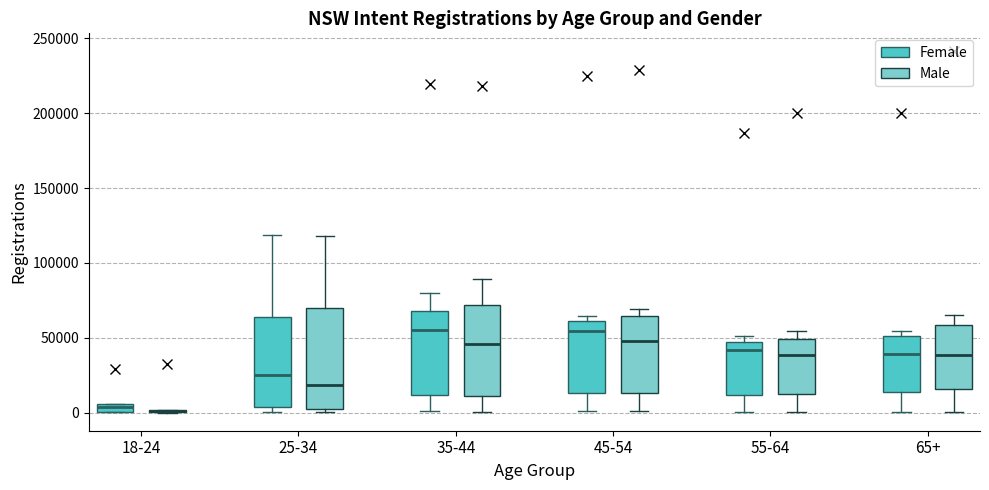

Where does the upper whisker of the box for 65+ (Male) end on the y-axis? The values are not printed on the chart, so give them approximately, as read against the axis.

65000